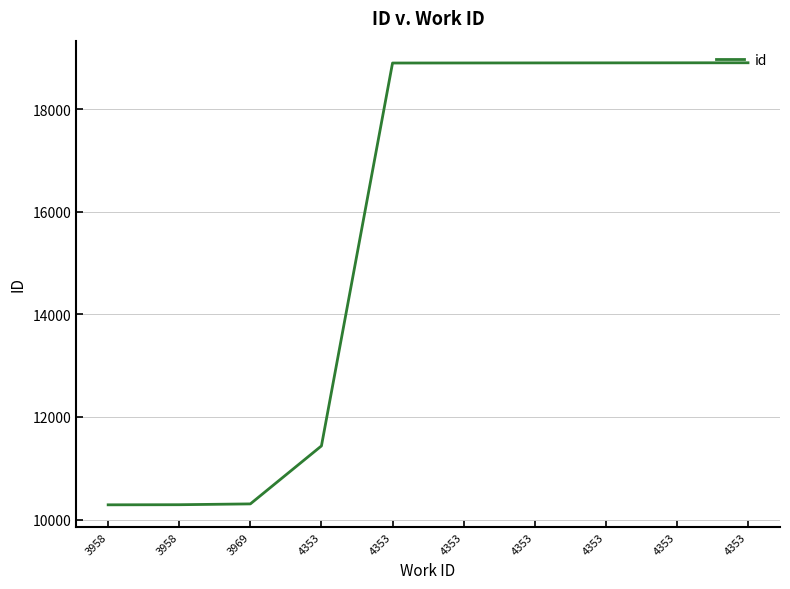

Rank the categories by value from highest to lowest.

4353, 4353, 4353, 4353, 4353, 4353, 4353, 3969, 3958, 3958